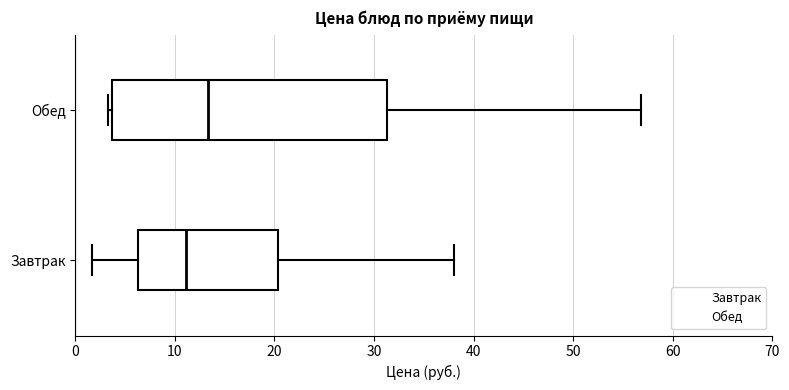

Reading bottom to top, transcribe this box plot: for each box, give where its median line is, the range the box spans, and where its two whiskers end, as read against the x-axis. The values are not printed on the chart, so give them approximately, as read against the axis.

Завтрак: median 11, box 6 to 20, whiskers 2 to 38
Обед: median 13, box 4 to 31, whiskers 3 to 57